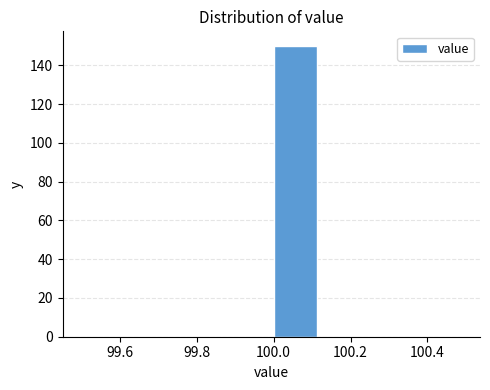

Reading left to right, list every bar in this chart as the range it spans on the x-axis followed by its height. Neither the bar edges nor the heights are printed on the chart, so give them approximately, as read against the axes.

99.500 to 99.625: 0
99.625 to 99.750: 0
99.750 to 99.875: 0
99.875 to 100.000: 0
100.000 to 100.125: 150
100.125 to 100.250: 0
100.250 to 100.375: 0
100.375 to 100.500: 0